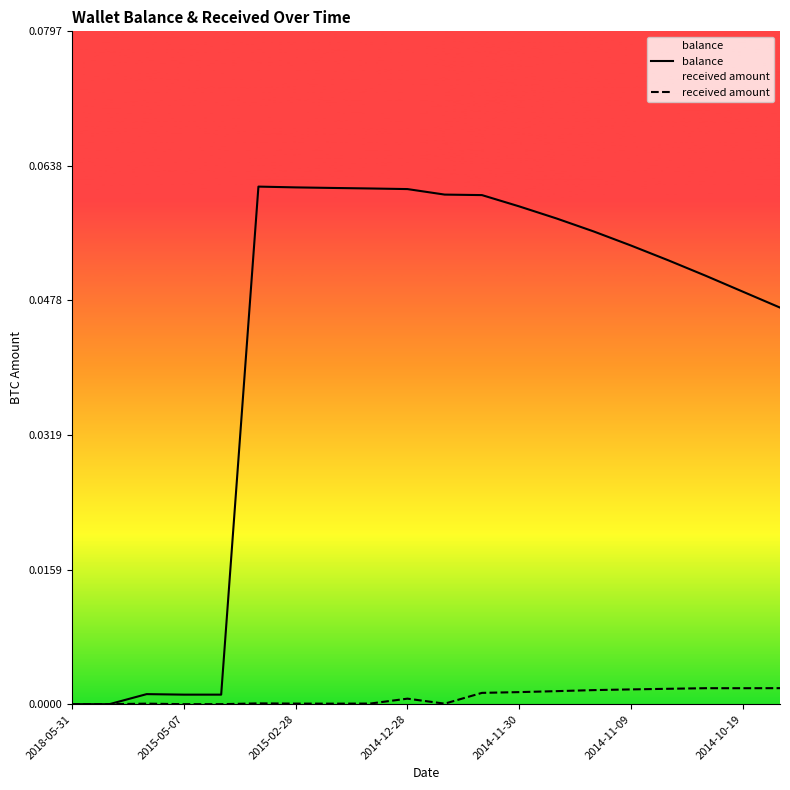

Rank the series by their maximum value, from lowest to highest.

received amount, balance